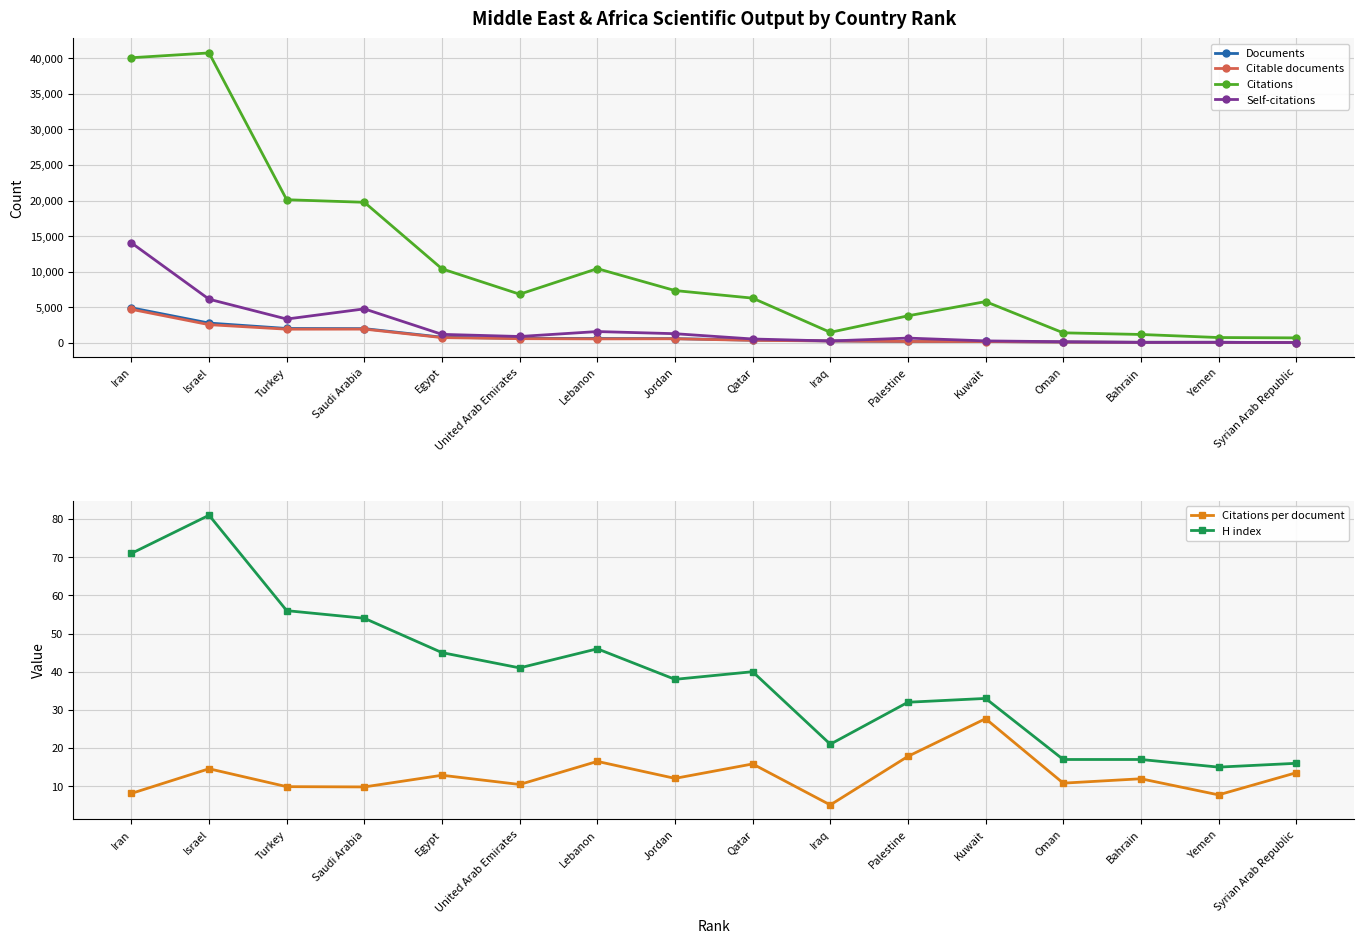

Between which two adjacent categories do Self-citations and Documents first intersect?

Qatar and Iraq